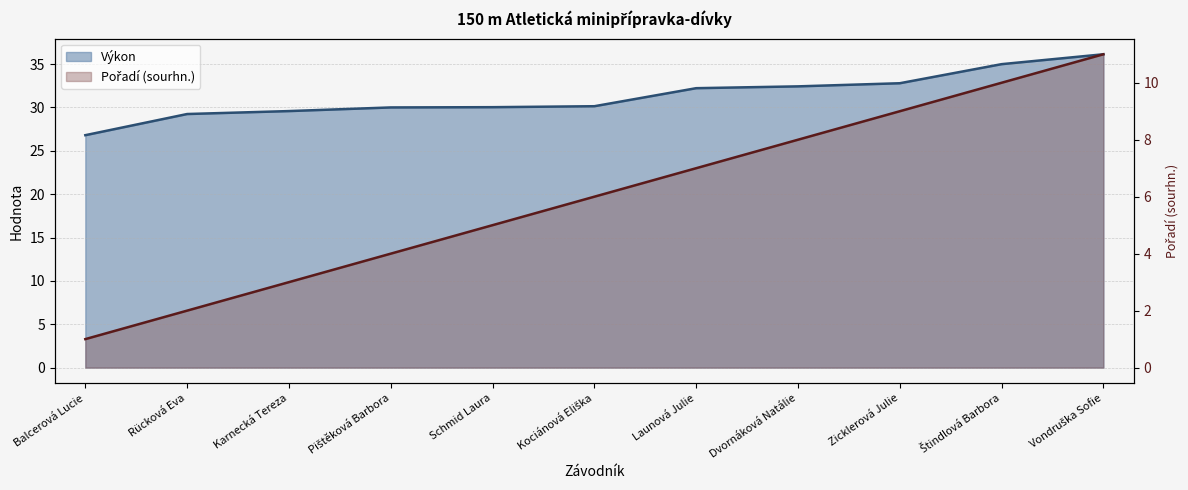

Does the chart display data point markers on the line(s)?

No